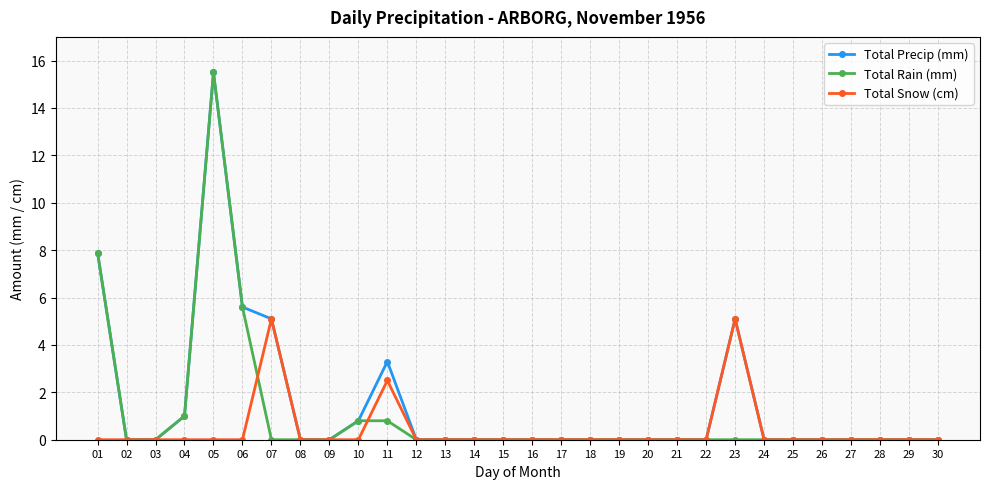

At how many categories does at least one series exceed 2?

6